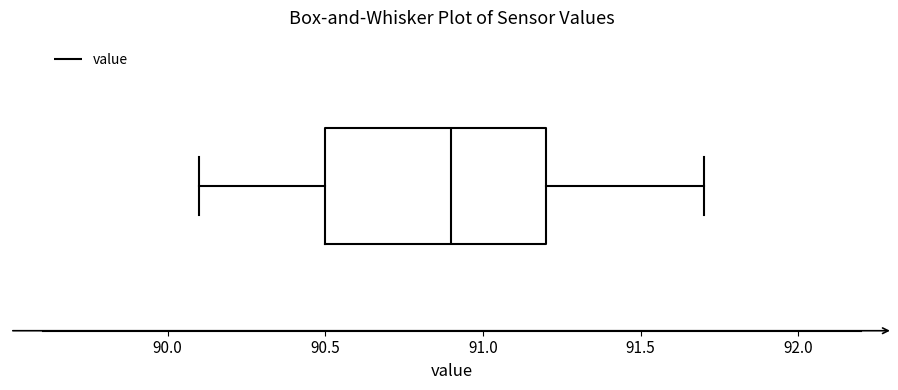

Transcribe this box plot: give where the median line is, the range the box spans, and where the two whiskers end, as read against the x-axis. The values are not printed on the chart, so give them approximately, as read against the axis.

median 90.9, box 90.5 to 91.2, whiskers 90.1 to 91.7